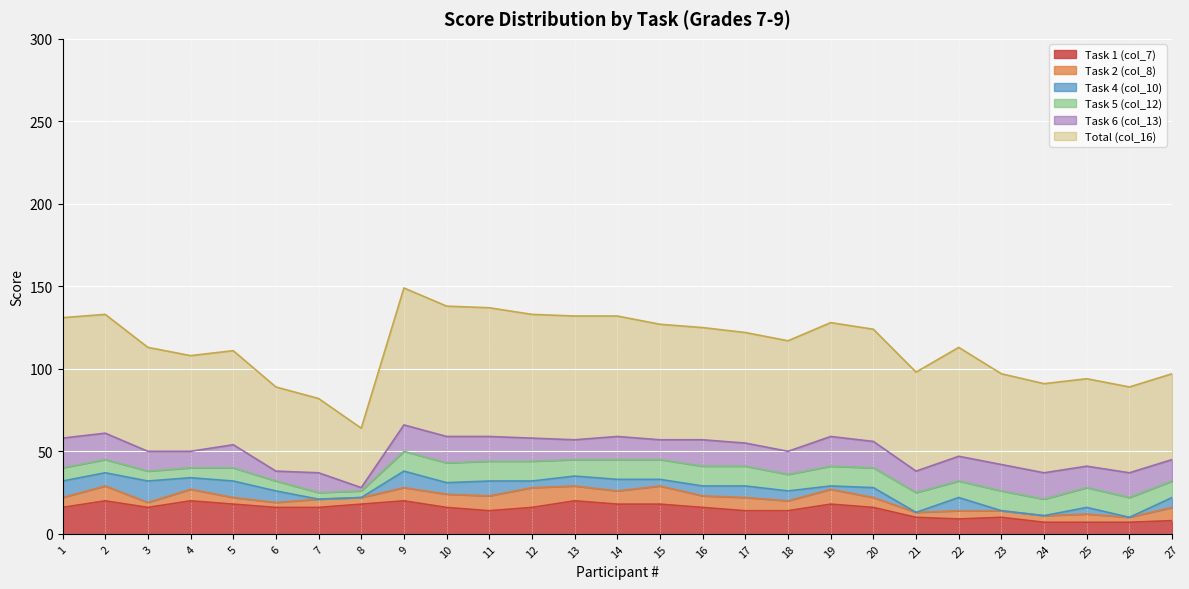

True or false: Task 5 (col_12) and Total (col_16) intersect in this chart.

False